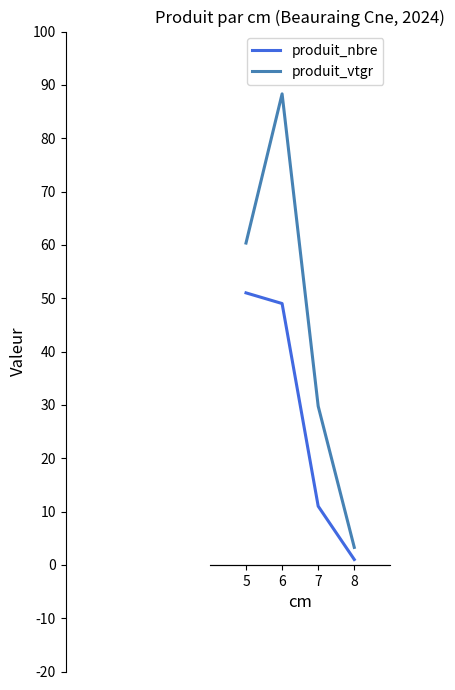

Count the number of data series in this chart.

2